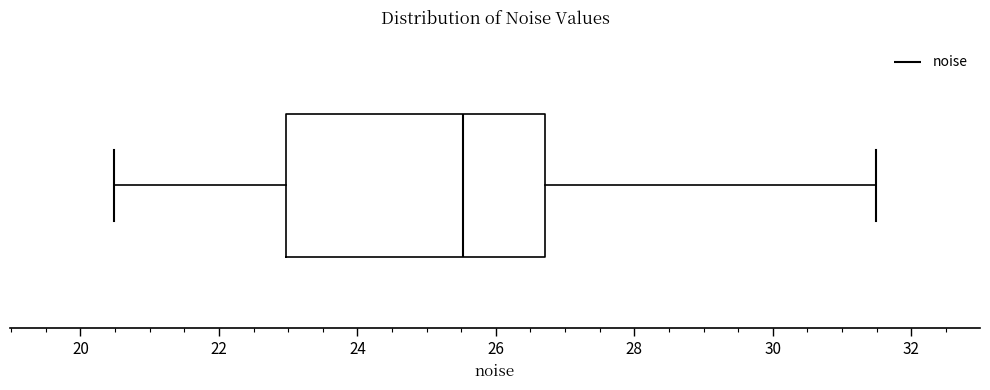

Where is the right edge of the box on the x-axis? The values are not printed on the chart, so give them approximately, as read against the axis.

26.8